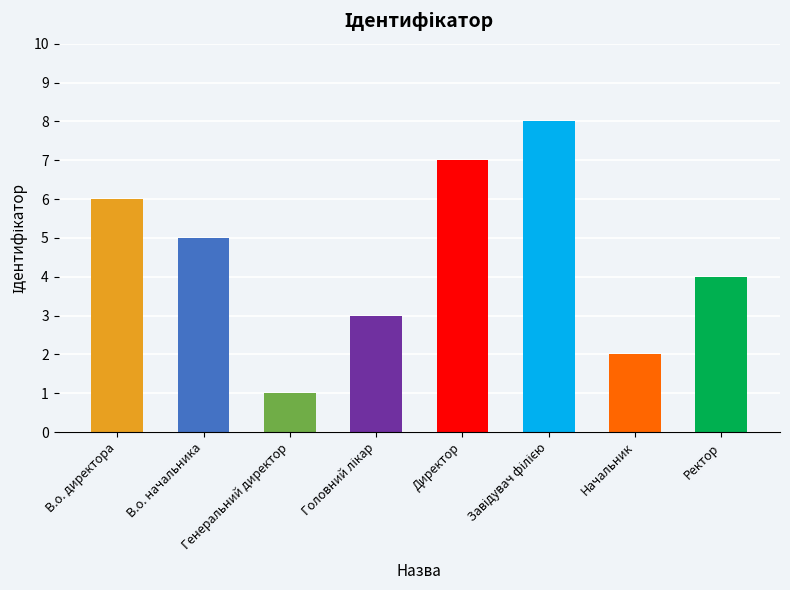

What is the value of the 3rd bar from the left?

1